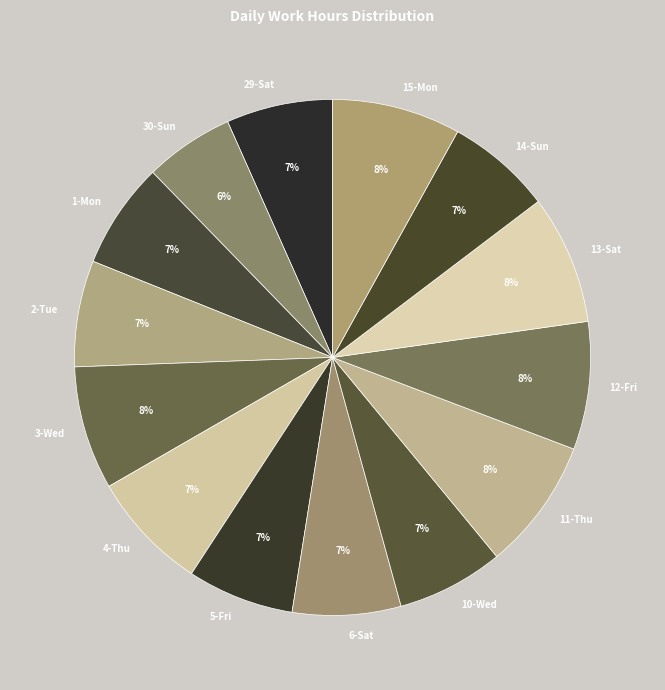

Is the sum of 3-Wed and 10-Wed greater than half?

No